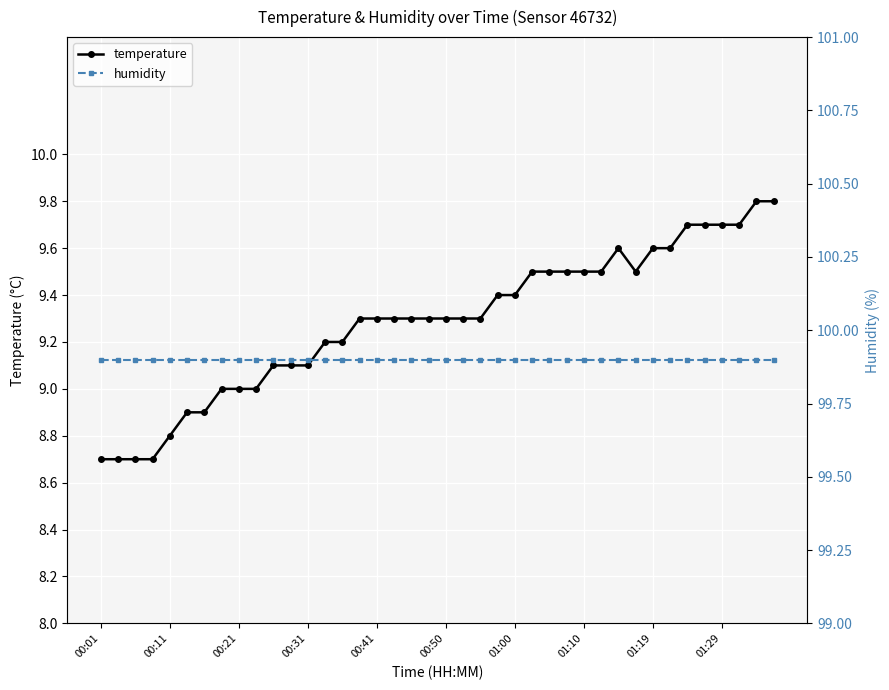

Reading right to left, extract all data points from this chart.

temperature: 9.8	9.8	9.7	9.7	9.7	9.7	9.6	9.6	9.5	9.6	9.5	9.5	9.5	9.5	9.5	9.4	9.4	9.3	9.3	9.3	9.3	9.3	9.3	9.3	9.3	9.2	9.2	9.1	9.1	9.1	9.0	9.0	9.0	8.9	8.9	8.8	8.7	8.7	8.7	8.7
humidity: 99.9	99.9	99.9	99.9	99.9	99.9	99.9	99.9	99.9	99.9	99.9	99.9	99.9	99.9	99.9	99.9	99.9	99.9	99.9	99.9	99.9	99.9	99.9	99.9	99.9	99.9	99.9	99.9	99.9	99.9	99.9	99.9	99.9	99.9	99.9	99.9	99.9	99.9	99.9	99.9